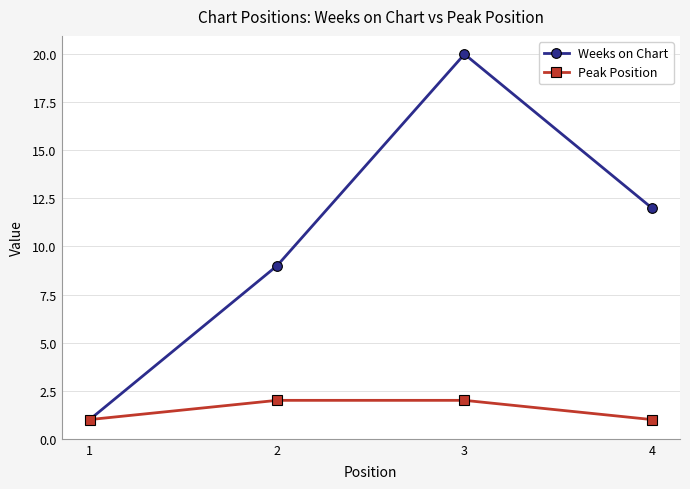

What are all the series names shown in the legend?

Weeks on Chart, Peak Position